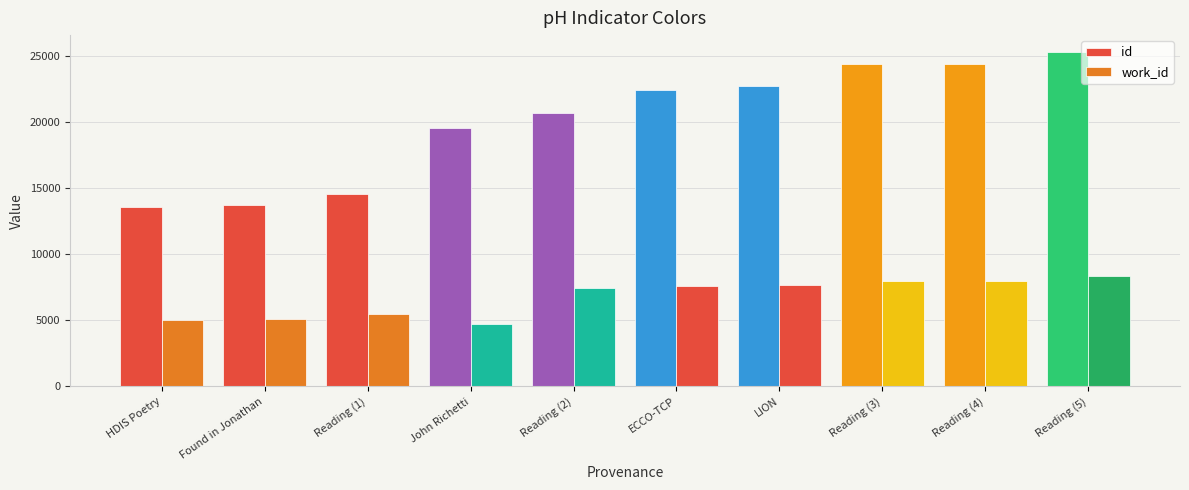

How many series are shown in this chart?

2